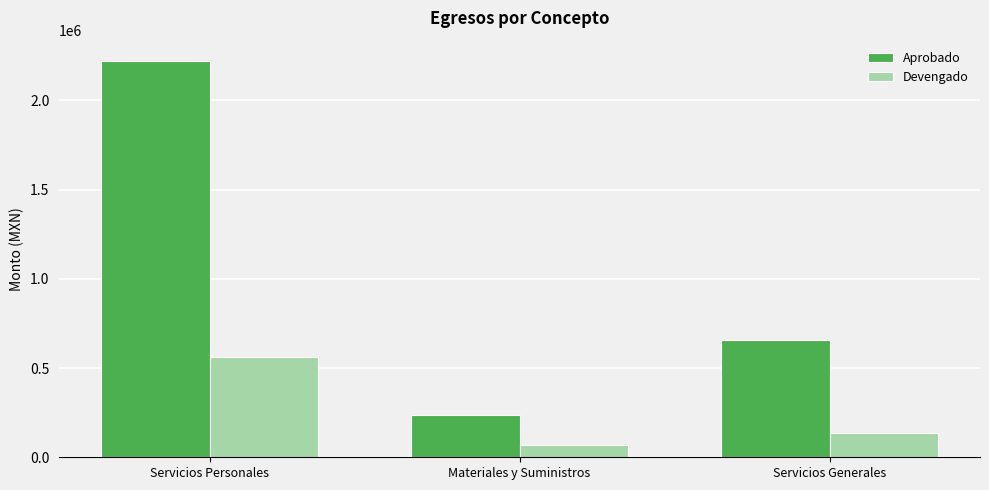

Which series has the largest range (max minus min)?

Aprobado